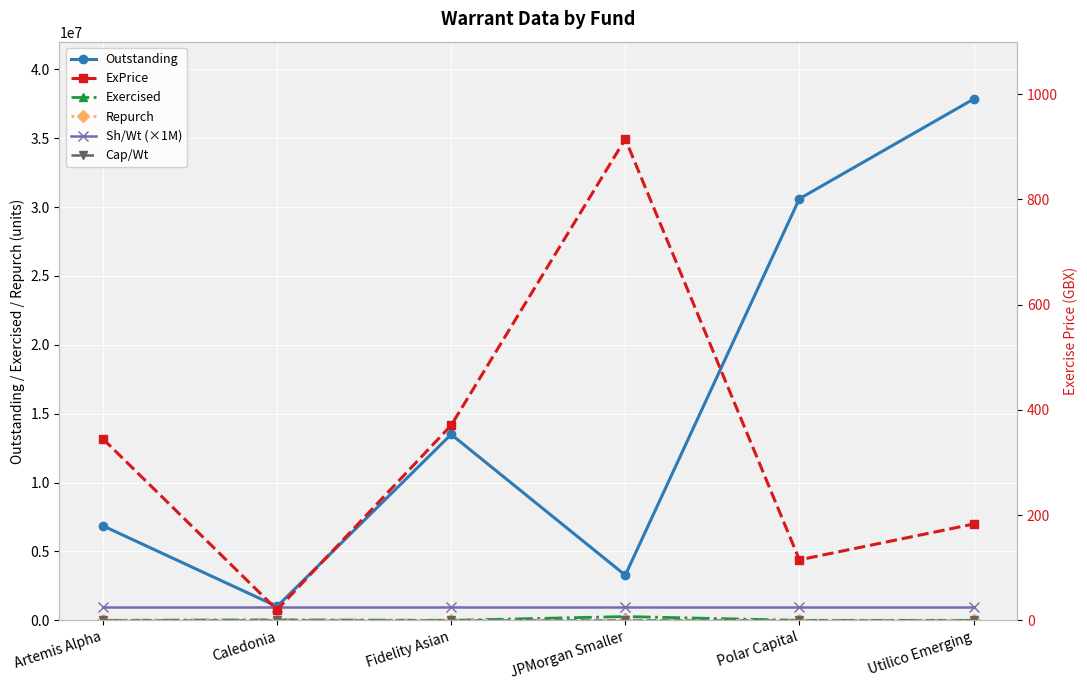

Where is the first local maximum for Outstanding?

Fidelity Asian